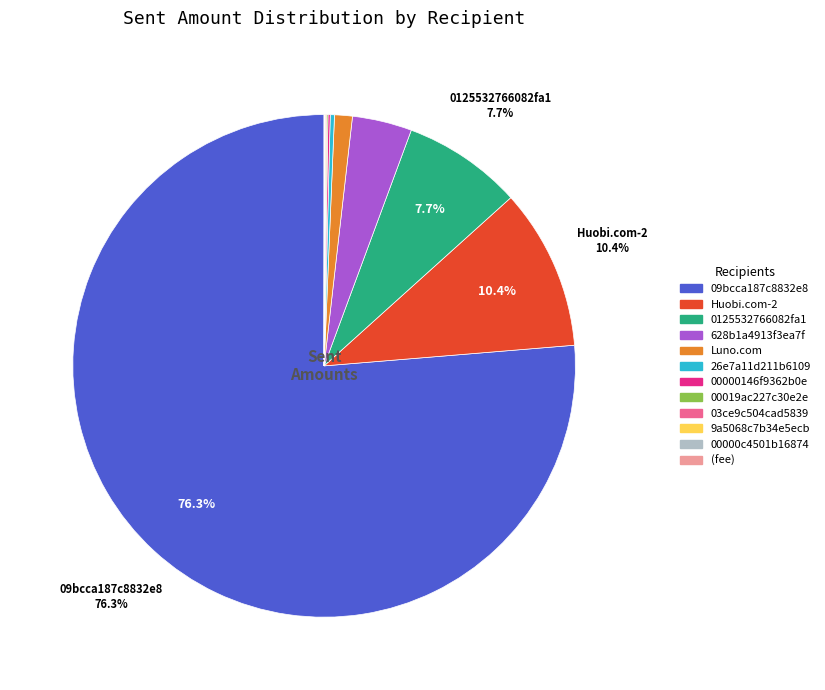

To the nearest percent, what is the difference between the largest and smallest slice percentages?

76%